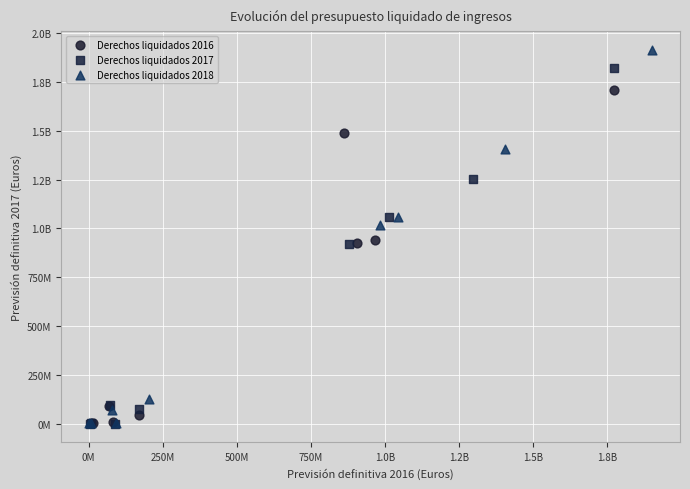

What are all the series names shown in the legend?

Derechos liquidados 2016, Derechos liquidados 2017, Derechos liquidados 2018